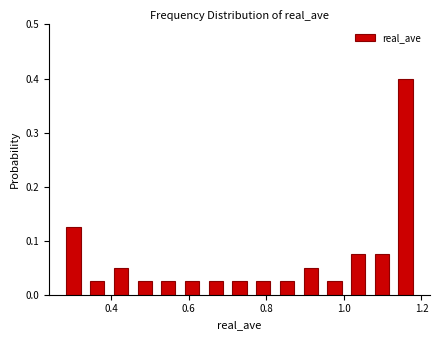

Read against the x-axis, roughly where is the centre of the tallest bar?

1.16